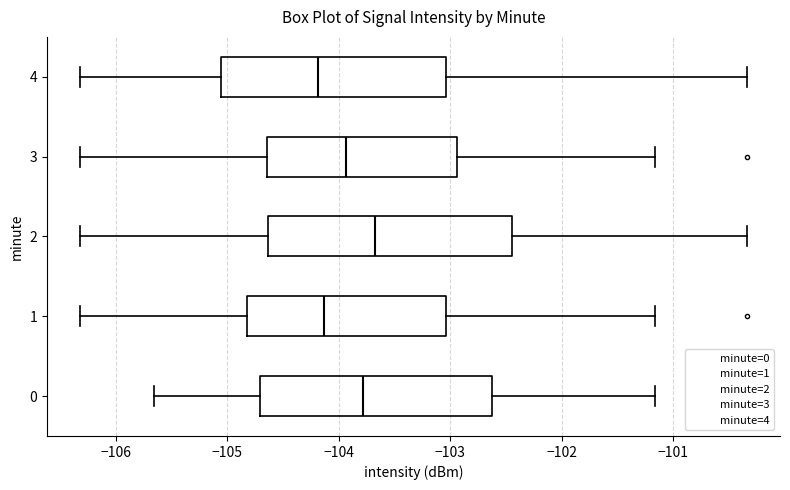

Reading bottom to top, transcribe this box plot: for each box, give where its median line is, the range the box spans, and where its two whiskers end, as read against the x-axis. The values are not printed on the chart, so give them approximately, as read against the axis.

0: median -103.8, box -104.7 to -102.6, whiskers -105.7 to -101.2
1: median -104.1, box -104.8 to -103.0, whiskers -106.3 to -101.2
2: median -103.7, box -104.6 to -102.4, whiskers -106.3 to -100.3
3: median -103.9, box -104.6 to -102.9, whiskers -106.3 to -101.2
4: median -104.2, box -105.1 to -103.0, whiskers -106.3 to -100.3